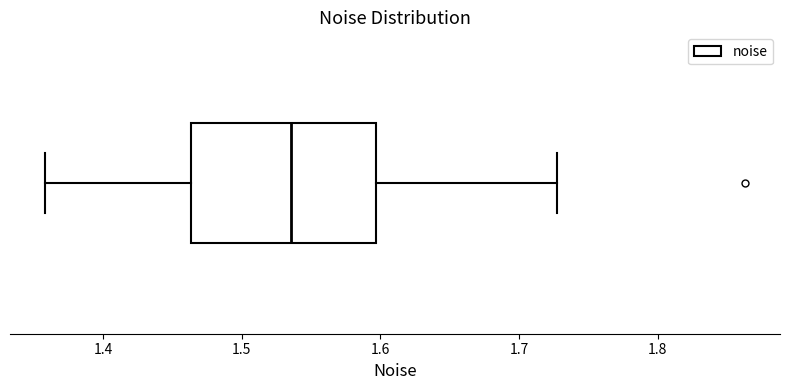

Where is the right edge of the box on the x-axis? The values are not printed on the chart, so give them approximately, as read against the axis.

1.60